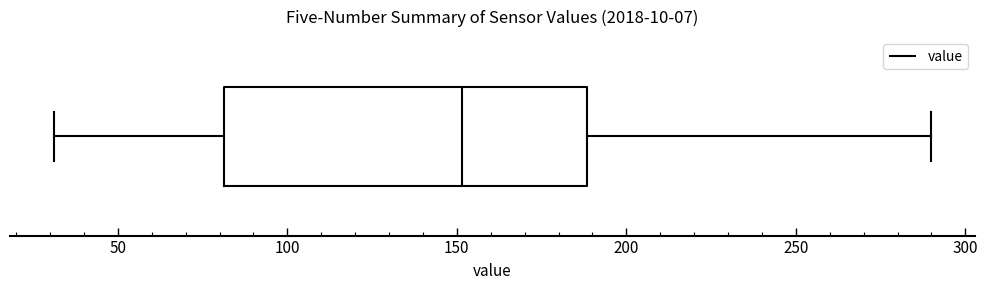

Transcribe this box plot: give where the median line is, the range the box spans, and where the two whiskers end, as read against the x-axis. The values are not printed on the chart, so give them approximately, as read against the axis.

median 150, box 80 to 190, whiskers 30 to 290